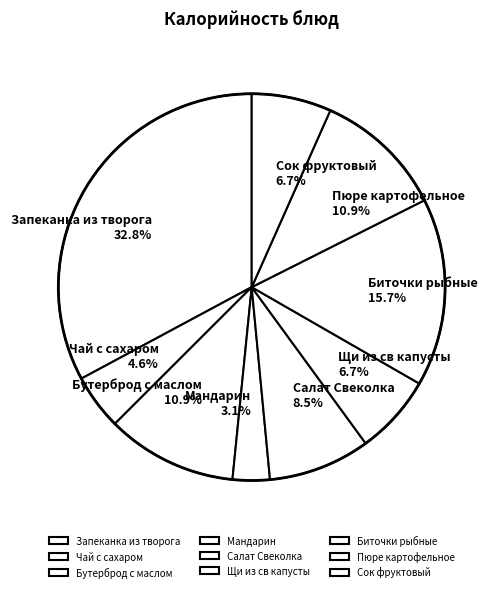

Does Бутерброд с маслом account for over 50% of the chart?

No